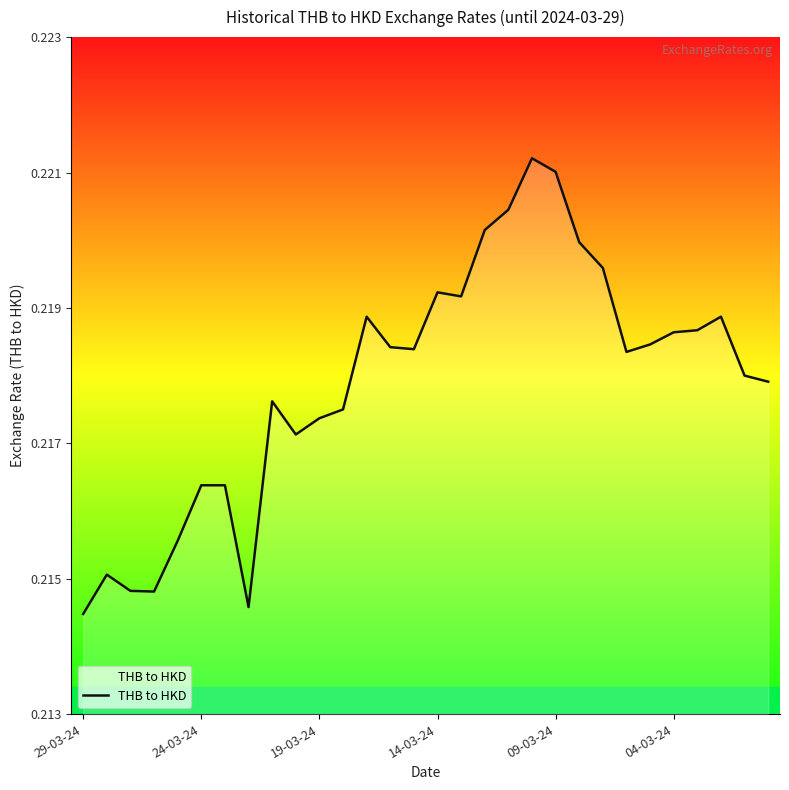

How many interior local peaks (higher than both neighbors) does the data have?

6